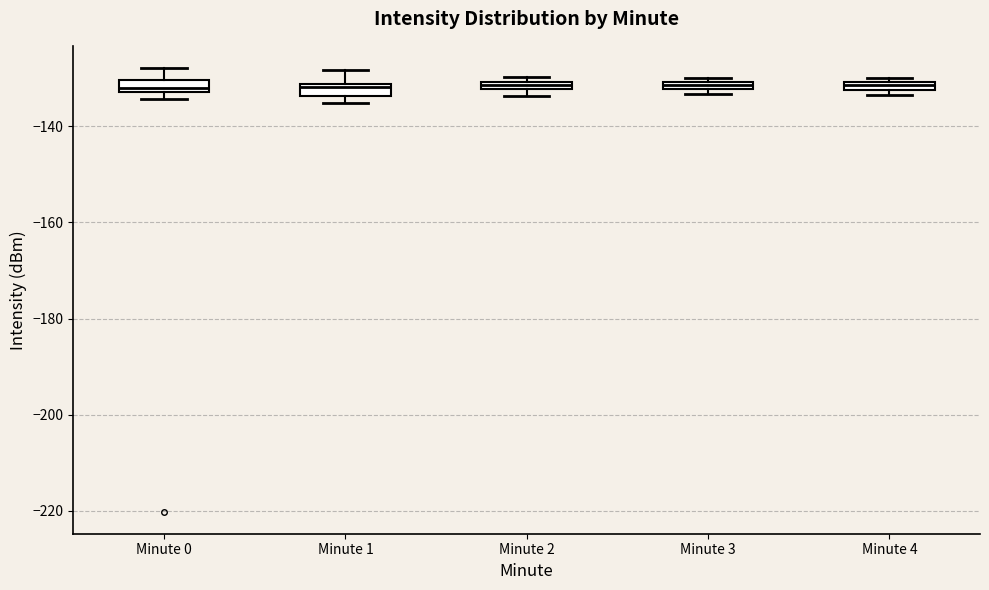

Where is the lower edge of the box for Minute 2 on the y-axis? The values are not printed on the chart, so give them approximately, as read against the axis.

-132